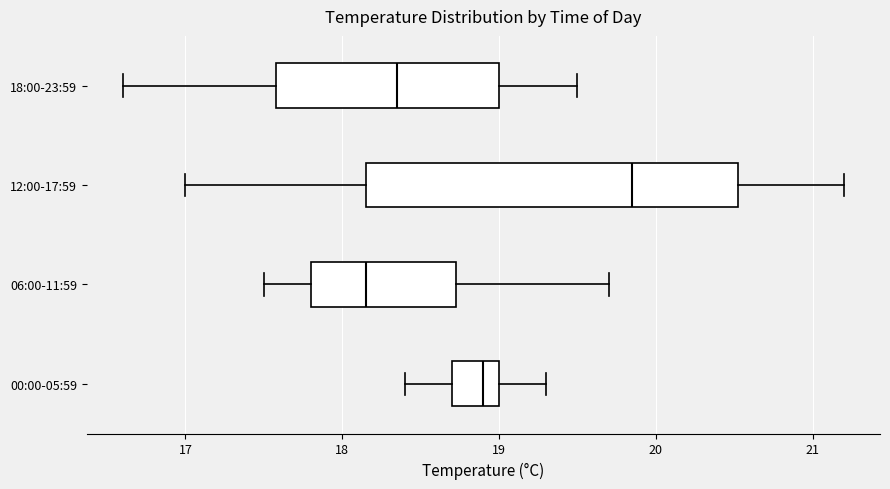

Which box is the widest, from its left edge to its right edge?

12:00-17:59